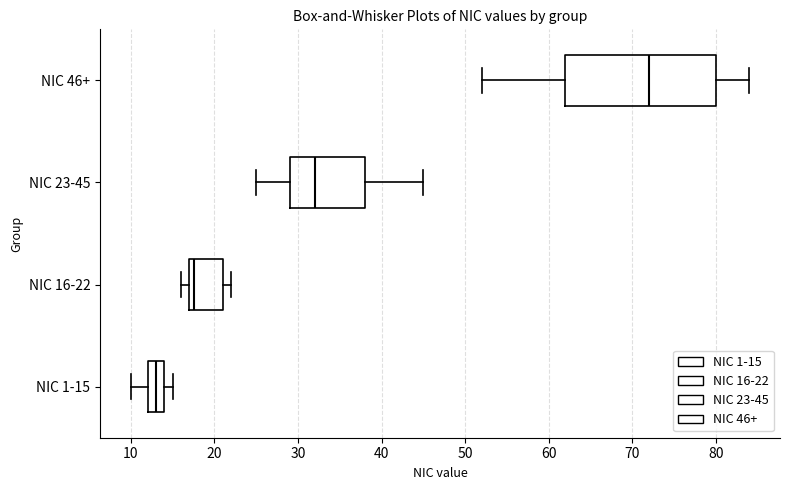

Reading bottom to top, transcribe this box plot: for each box, give where its median line is, the range the box spans, and where its two whiskers end, as read against the x-axis. The values are not printed on the chart, so give them approximately, as read against the axis.

NIC 1-15: median 13, box 12 to 14, whiskers 10 to 15
NIC 16-22: median 18, box 17 to 21, whiskers 16 to 22
NIC 23-45: median 32, box 29 to 38, whiskers 25 to 45
NIC 46+: median 72, box 62 to 80, whiskers 52 to 84